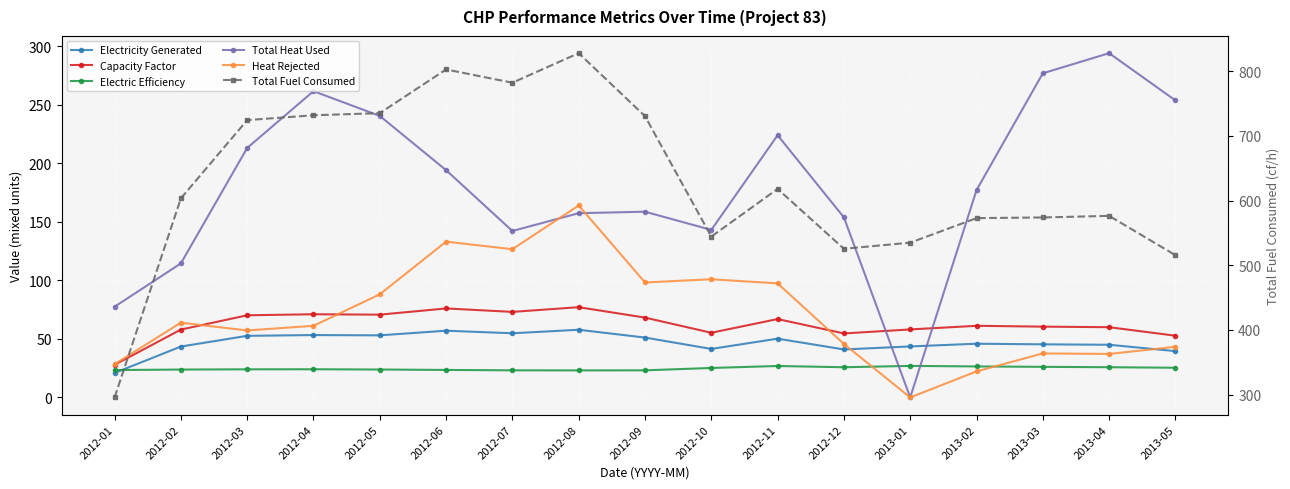

What is the value of the Heat Rejected point at the 9th from the left?

98.2